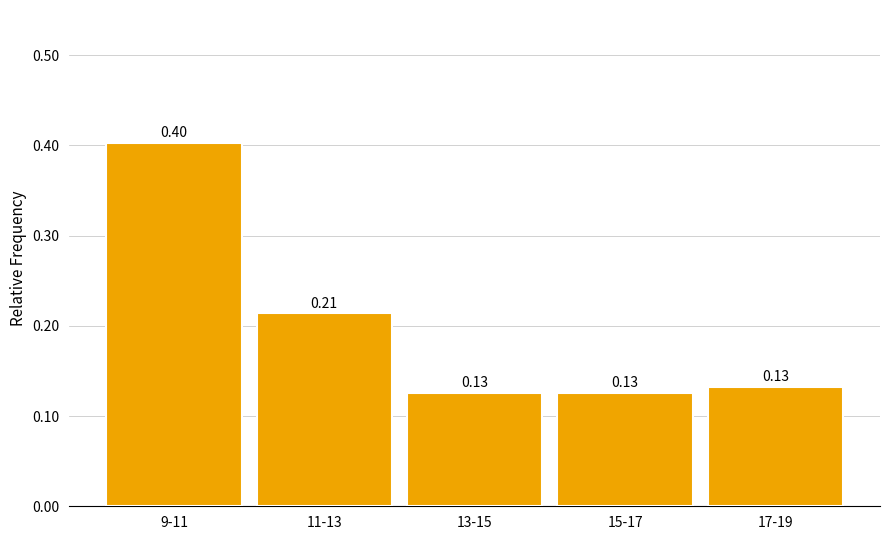

What is the sum of all values?

1.0